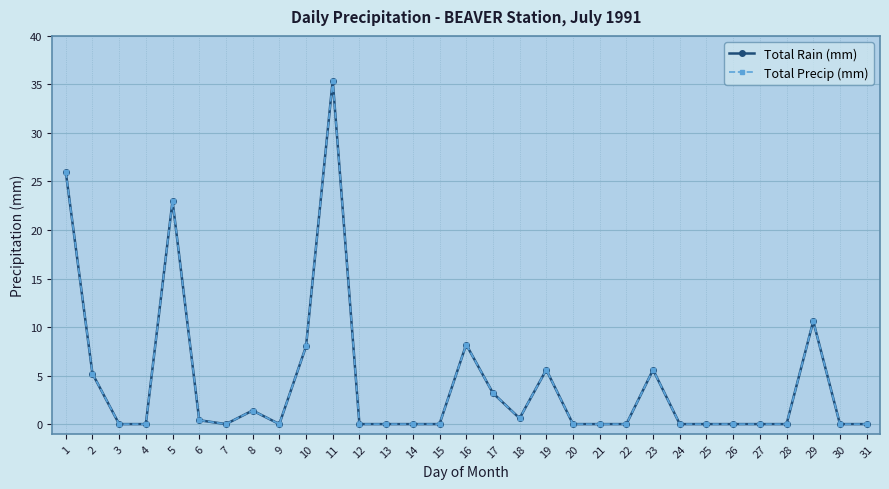

Where is the first local maximum for Total Rain (mm)?

5